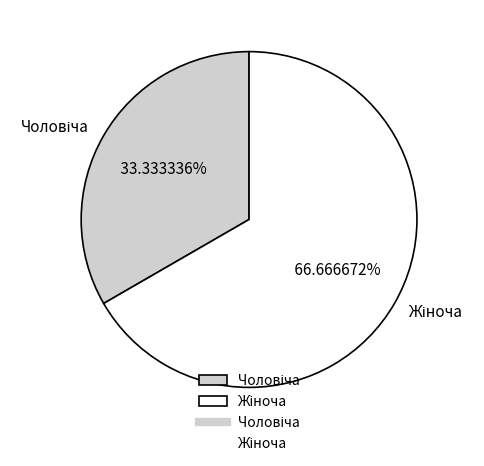

Is there a majority slice in this chart?

Yes